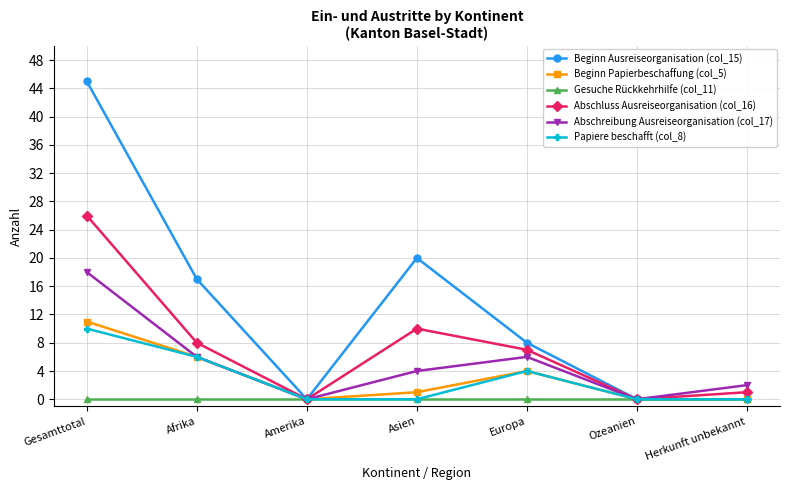

What is the label of the 4th point from the left?

Asien